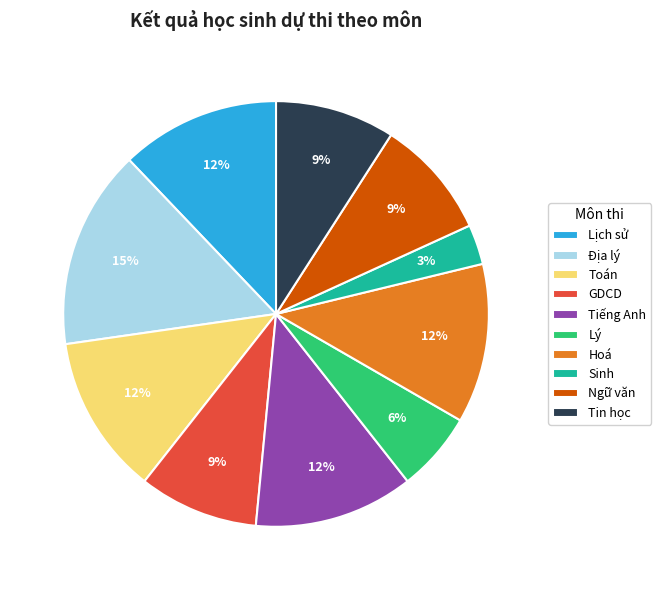

How many slices are in this pie chart?

10